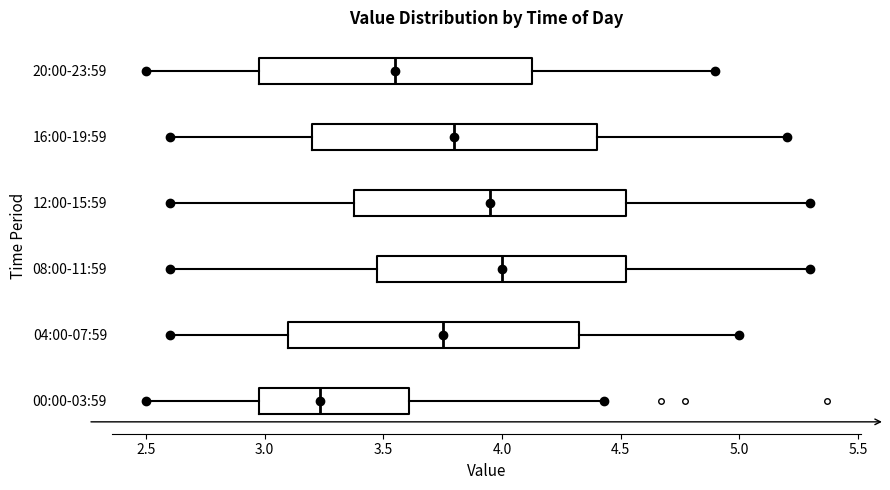

Where does the right whisker of the box for 12:00-15:59 end on the x-axis? The values are not printed on the chart, so give them approximately, as read against the axis.

5.30